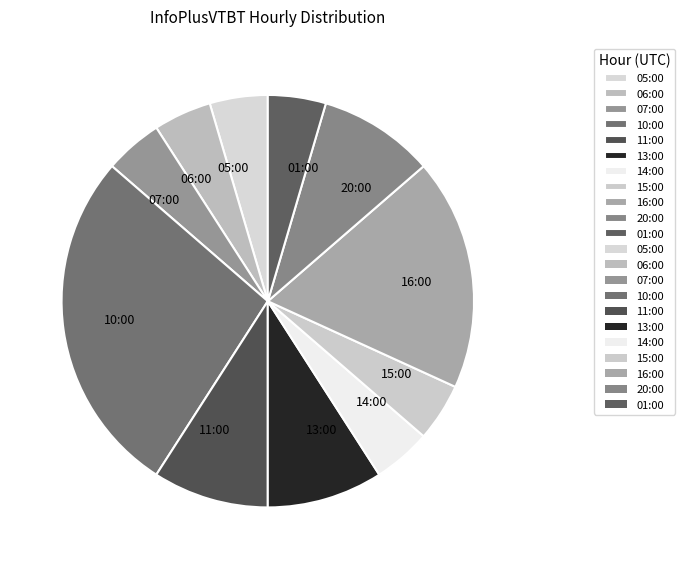

What is the largest slice in the pie chart?

10:00